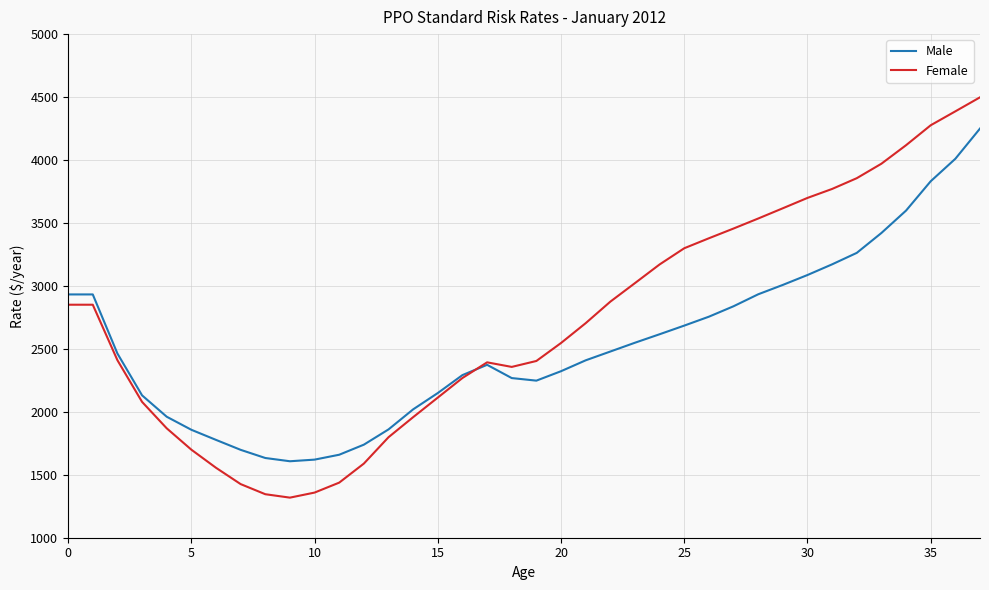

List the series in order of their overall mean, lowest first.

Male, Female